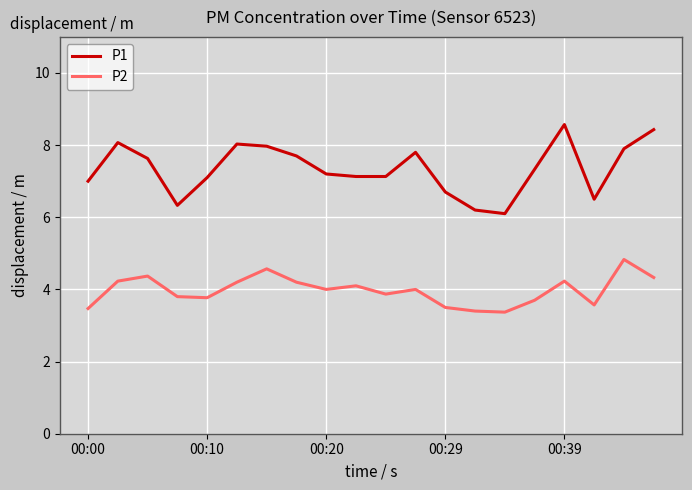

What is the minimum value for P2?

3.4